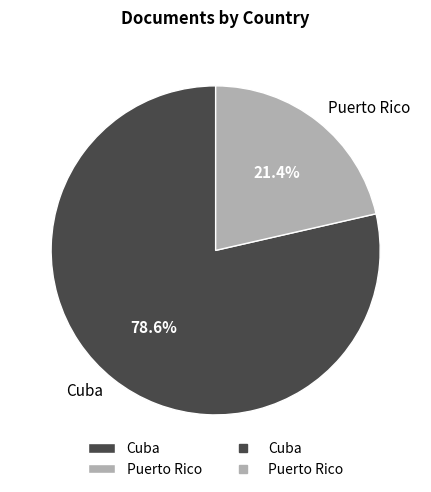

Between Puerto Rico and Cuba, which is larger?

Cuba